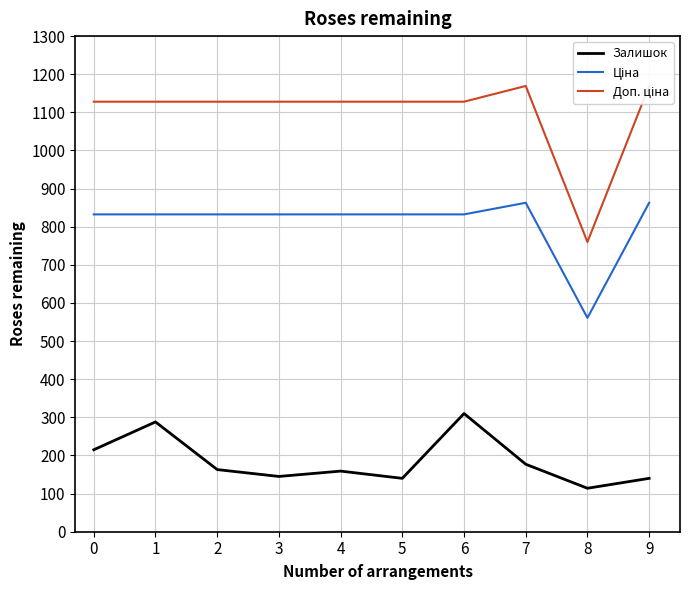

Reading left to right, transcribe all the data shown in this chart.

Залишок: 0=215.0	1=288.0	2=163.0	3=145.0	4=159.0	5=140.0	6=310.0	7=177.0	8=114.0	9=140.0
Ціна: 0=832.4	1=832.4	2=832.4	3=832.4	4=832.4	5=832.4	6=832.4	7=862.8	8=560.8	9=862.8
Доп. ціна: 0=1128.0	1=1128.0	2=1128.0	3=1128.0	4=1128.0	5=1128.0	6=1128.0	7=1169.2	8=760.0	9=1169.2